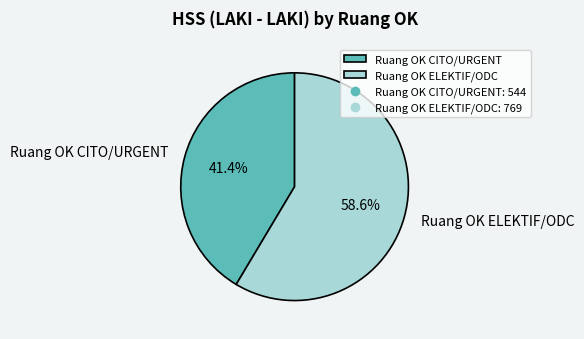

Is the sum of Ruang OK ELEKTIF/ODC and Ruang OK CITO/URGENT greater than half?

Yes